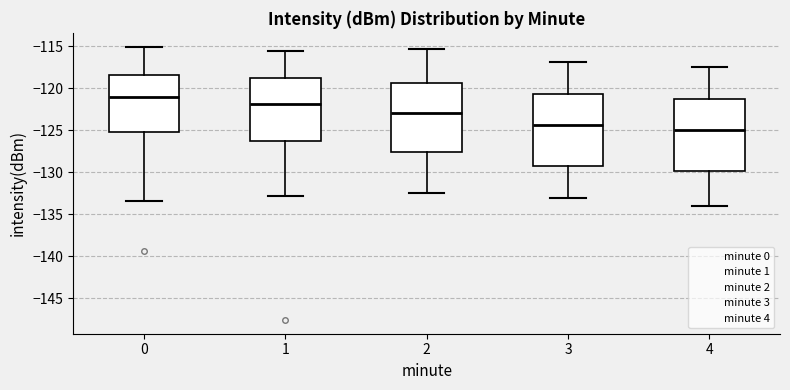

Which box's median line is the lowest?

4